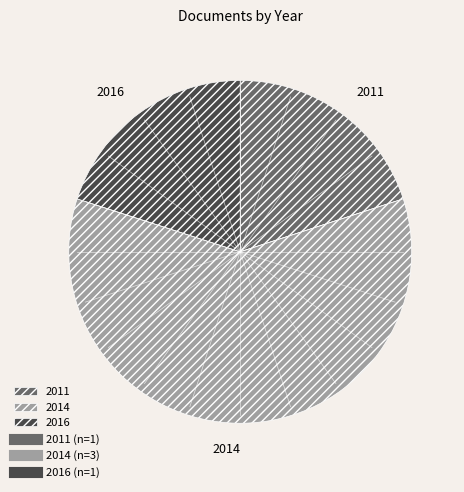

What is the ratio of the value at 2016 to the value at 2011?

1.0